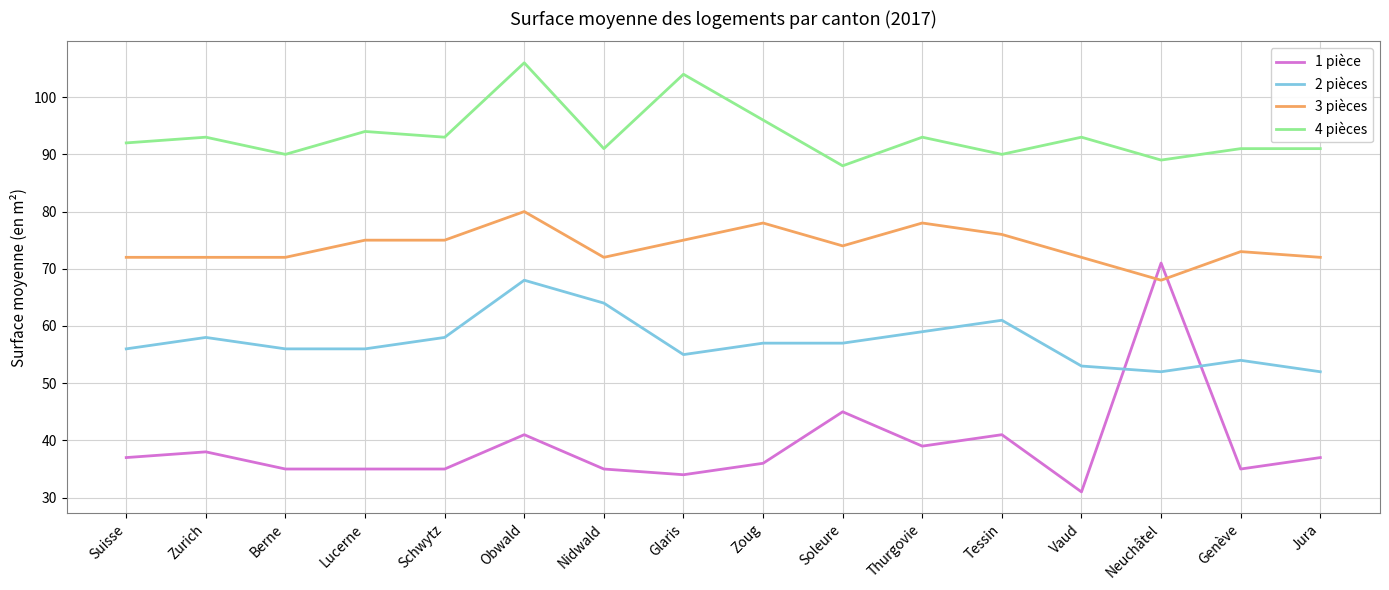

The value of 3 pièces at Soleure is 74. True or false?

True